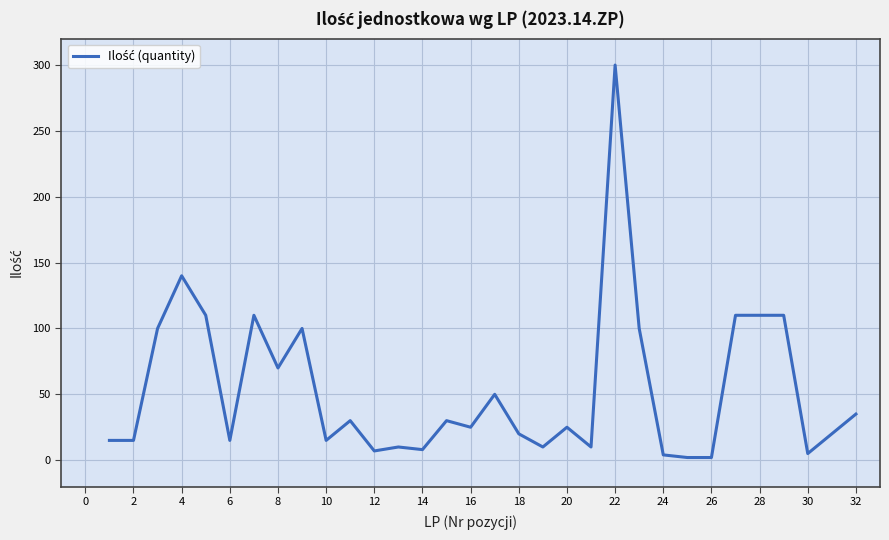

What is the greatest value displayed?

300